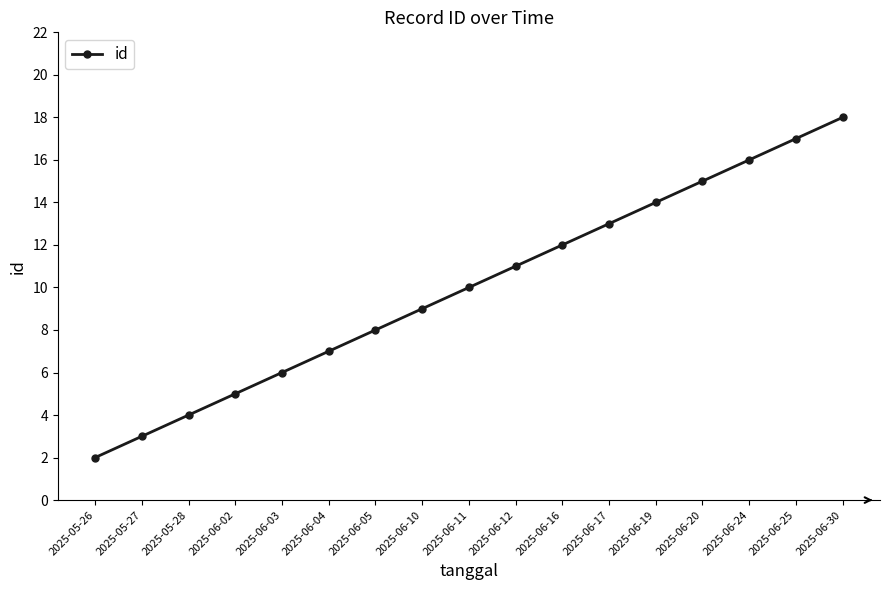

What is the ratio of the value at 2025-06-19 to the value at 2025-06-11?

1.4